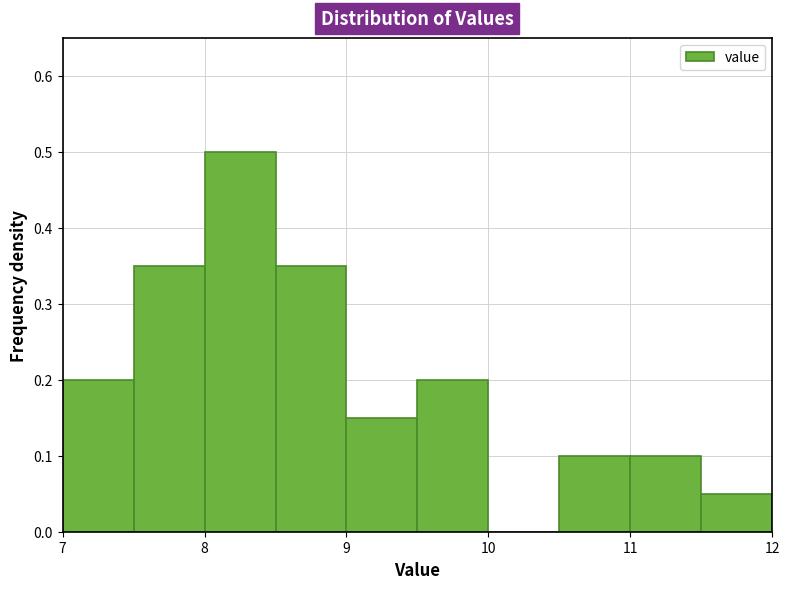

Over which range of the x-axis is the bar tallest?

8.0 to 8.5